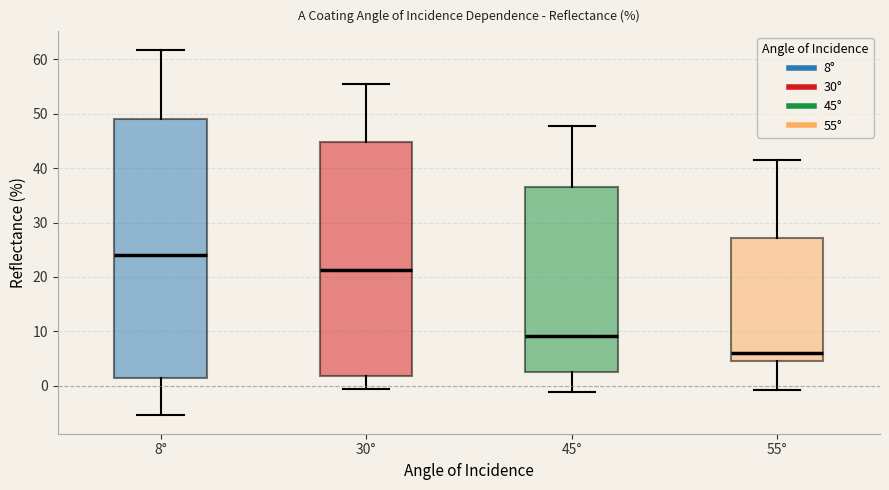

Reading left to right, transcribe this box plot: for each box, give where its median line is, the range the box spans, and where its two whiskers end, as read against the y-axis. The values are not printed on the chart, so give them approximately, as read against the axis.

8°: median 24, box 1 to 49, whiskers -5 to 62
30°: median 21, box 2 to 45, whiskers -1 to 55
45°: median 9, box 3 to 36, whiskers -1 to 48
55°: median 6, box 5 to 27, whiskers -1 to 42